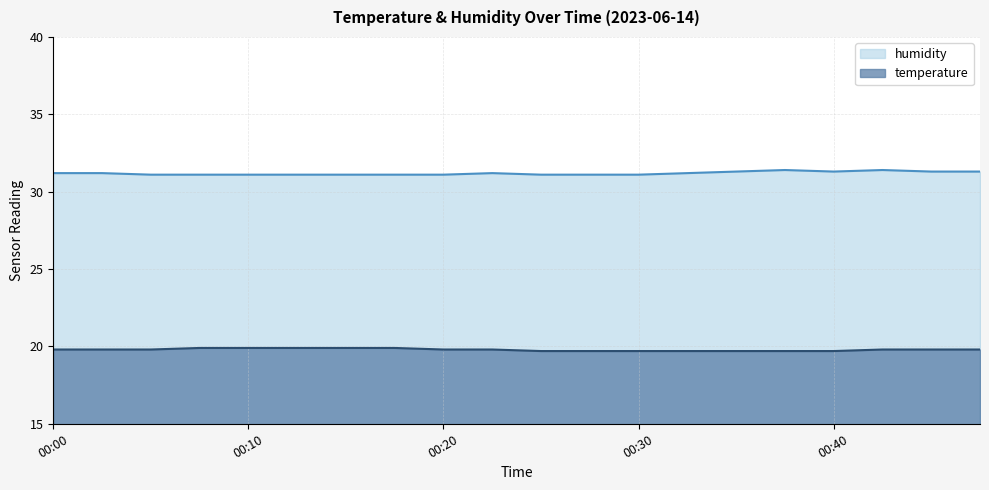

True or false: temperature and humidity cross at least once.

False